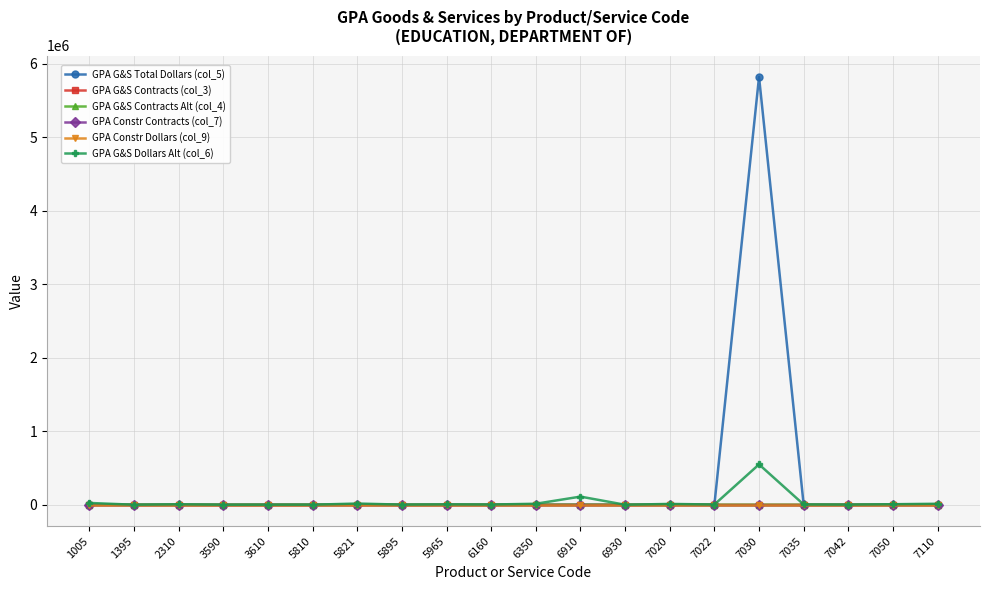

At 7020, list the series in order from largest to smallest.

GPA G&S Dollars Alt (col_6), GPA G&S Contracts Alt (col_4), GPA G&S Total Dollars (col_5), GPA G&S Contracts (col_3), GPA Constr Contracts (col_7), GPA Constr Dollars (col_9)